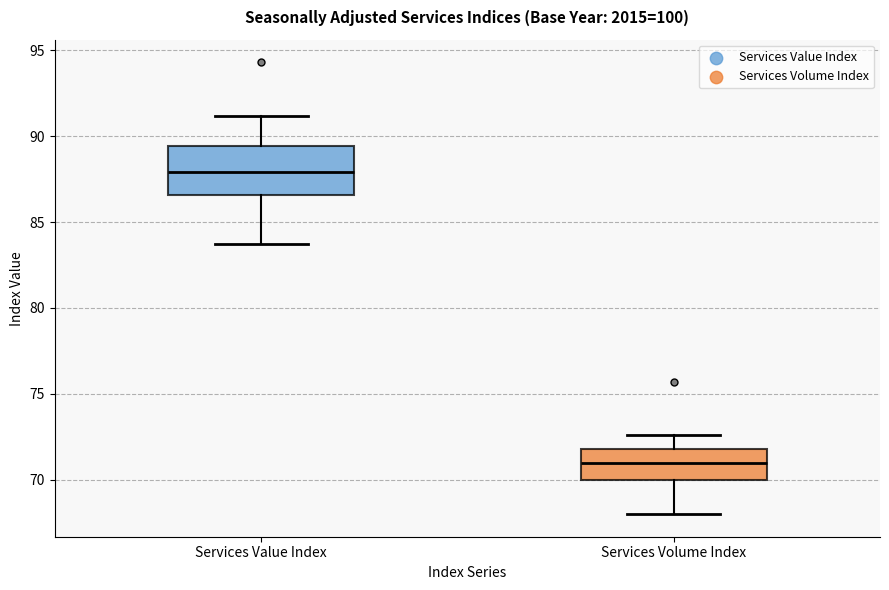

Where does the upper whisker of the box for Services Volume Index end on the y-axis? The values are not printed on the chart, so give them approximately, as read against the axis.

72.5